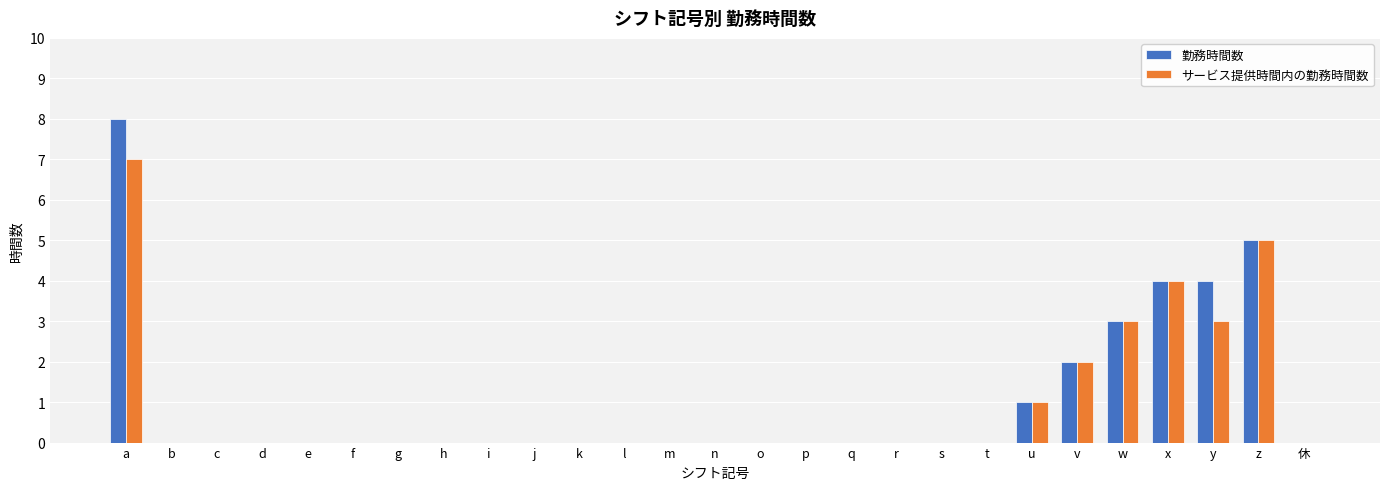

Count the 勤務時間数 values in the range 0 to 1.

21